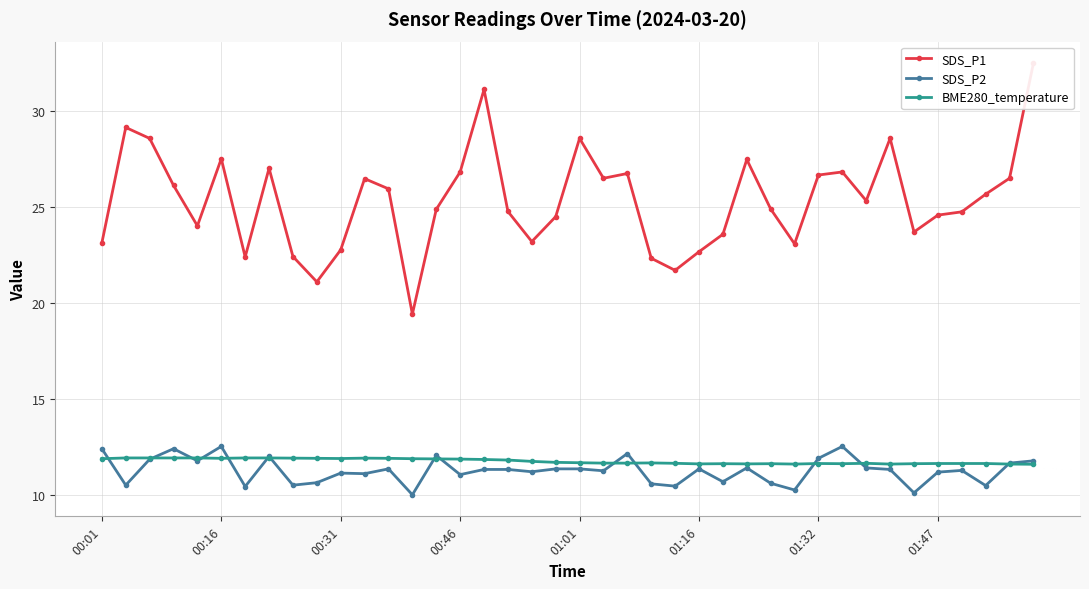

At 21, list the series in order from largest to smallest.

SDS_P1, BME280_temperature, SDS_P2